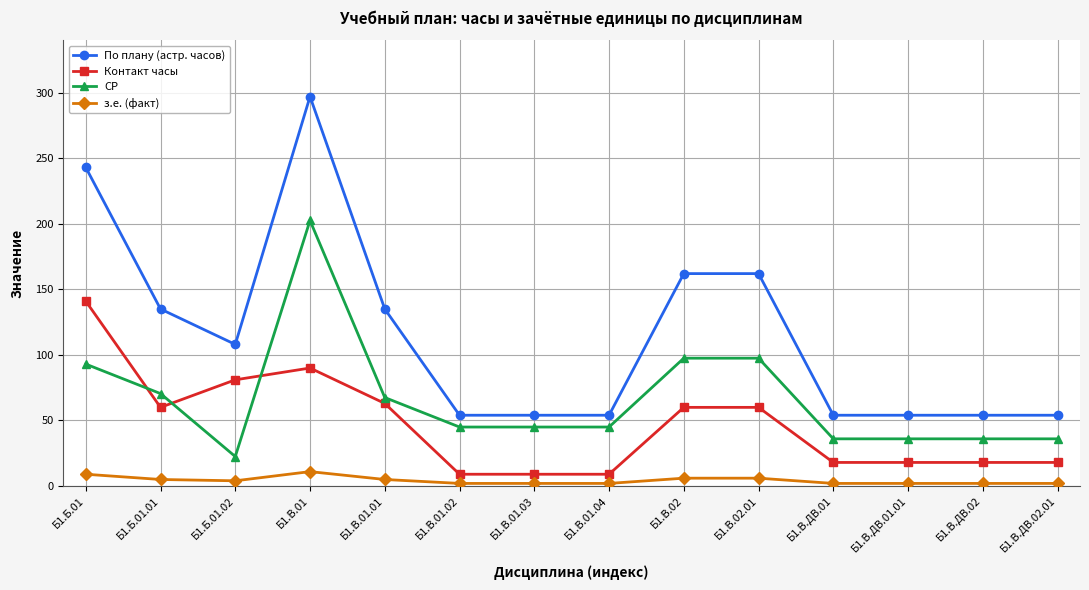

True or false: По плану (астр. часов) and СР cross at least once.

False